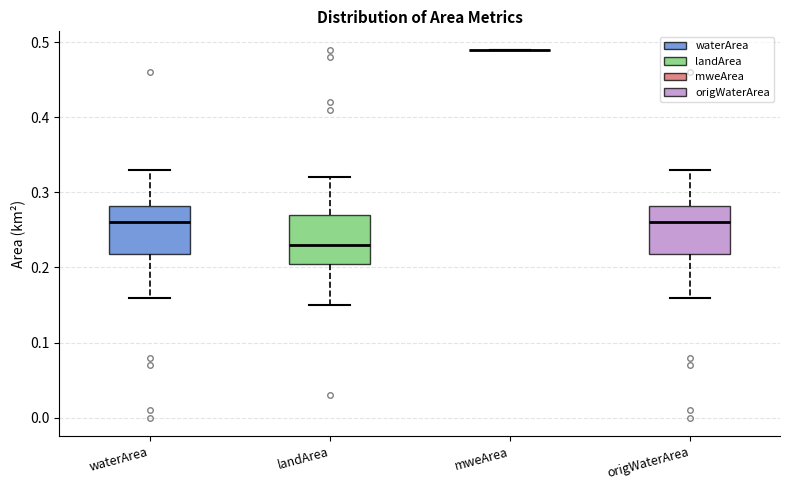

Reading left to right, read every box against the y-axis: the position of its median line, the range the box covers, and the ends of its whiskers. The values are not printed on the chart, so give them approximately, as read against the axis.

waterArea: median 0.26, box 0.22 to 0.28, whiskers 0.16 to 0.33
landArea: median 0.23, box 0.21 to 0.27, whiskers 0.15 to 0.32
mweArea: box collapsed to a line at 0.49, whiskers 0.49 to 0.49
origWaterArea: median 0.26, box 0.22 to 0.28, whiskers 0.16 to 0.33